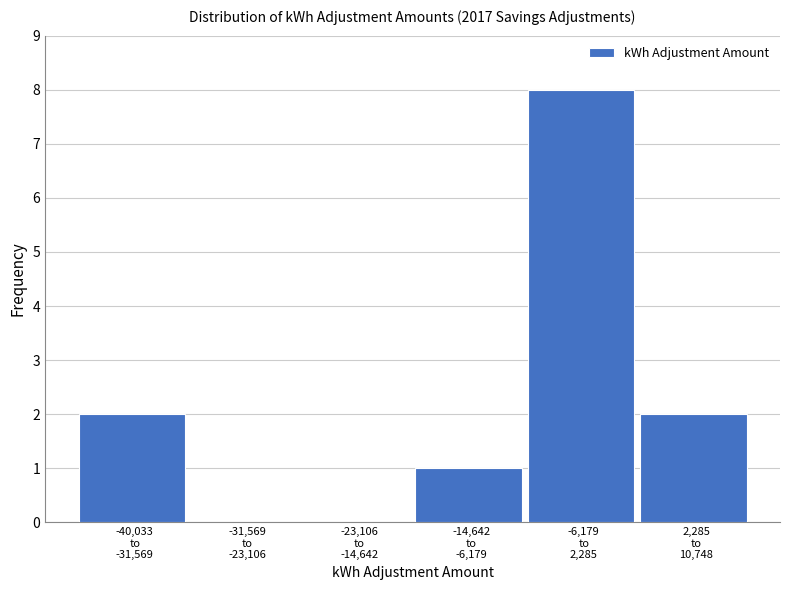

What is the greatest value displayed?

8